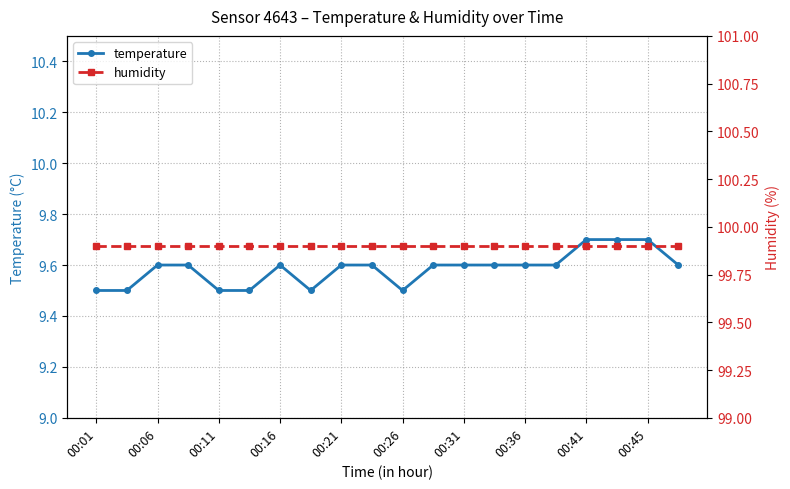

True or false: humidity and temperature cross at least once.

False